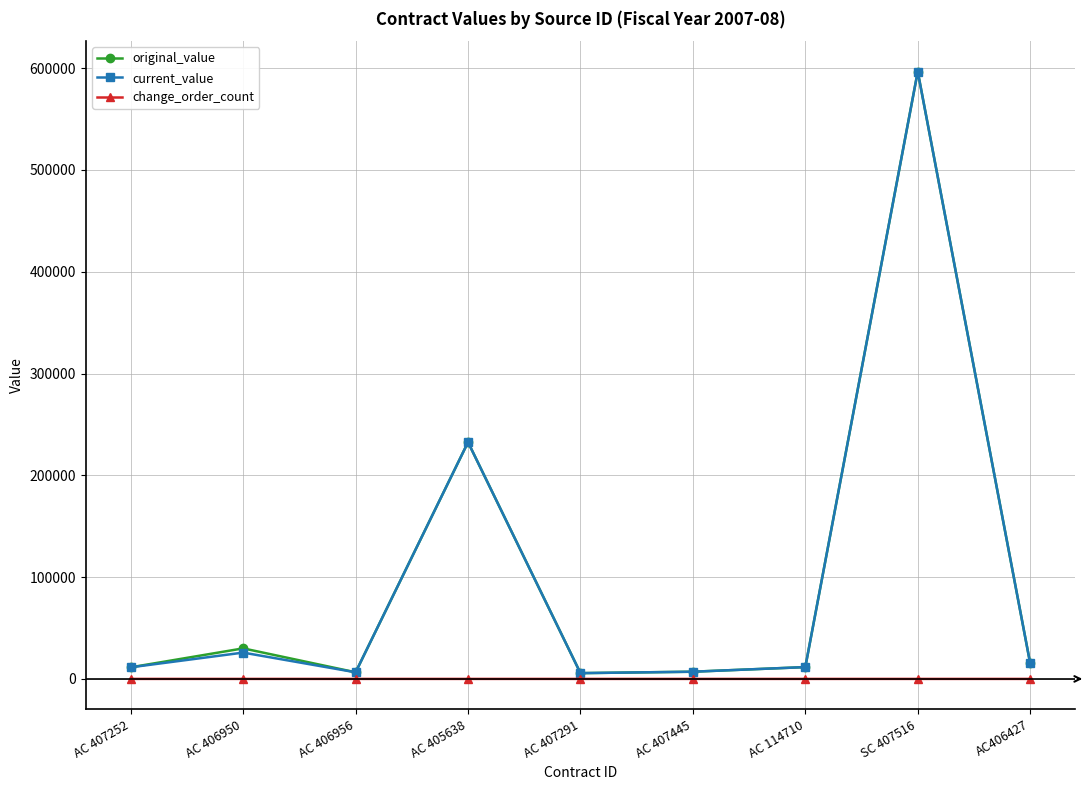

Where is the first local maximum for current_value?

AC 406950